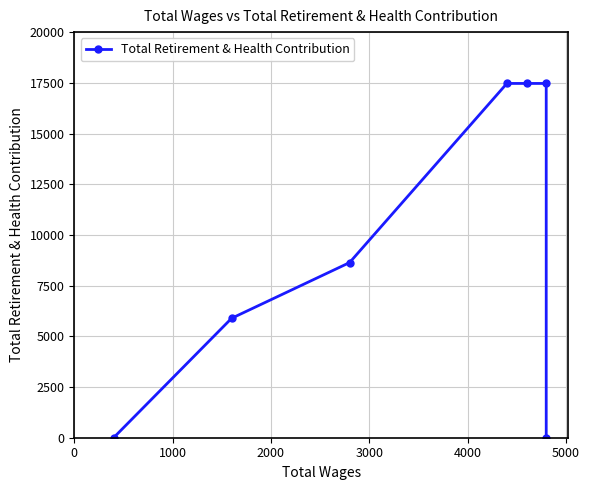

Reading right to left, extract all data points from this chart.

0	17469	17469	17469	8636	5889	0